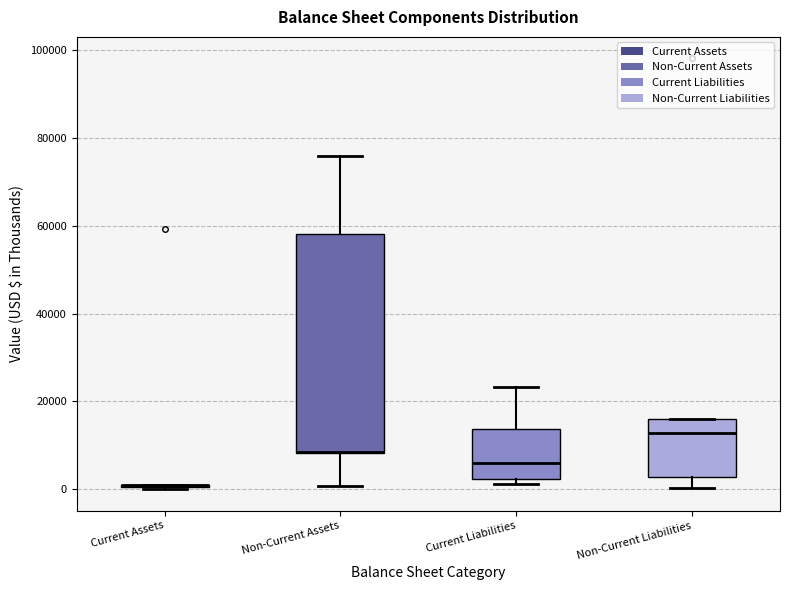

Which box is the tallest, from its lower edge to its upper edge?

Non-Current Assets